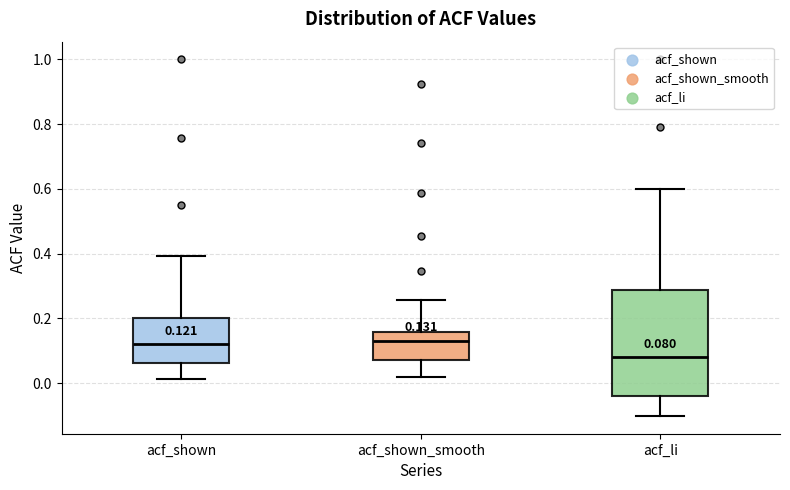

Comparing the boxes themselves (not the whiskers), which one is the tallest?

acf_li